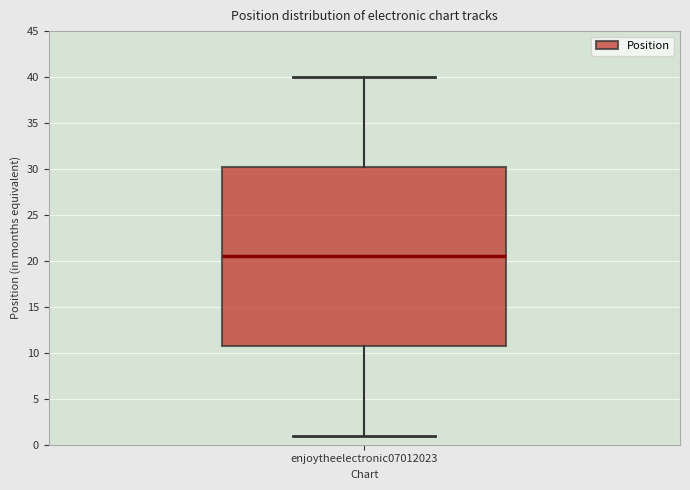

Where does the median line of the box for enjoytheelectronic07012023 sit on the y-axis? The values are not printed on the chart, so give them approximately, as read against the axis.

20.5